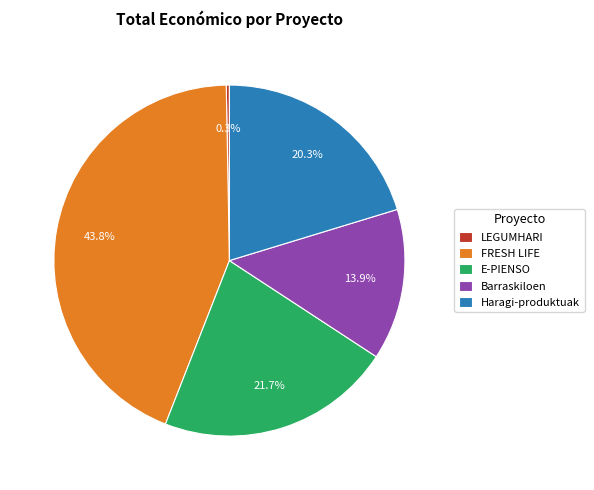

What portion of the pie excludes FRESH LIFE?

56.2%